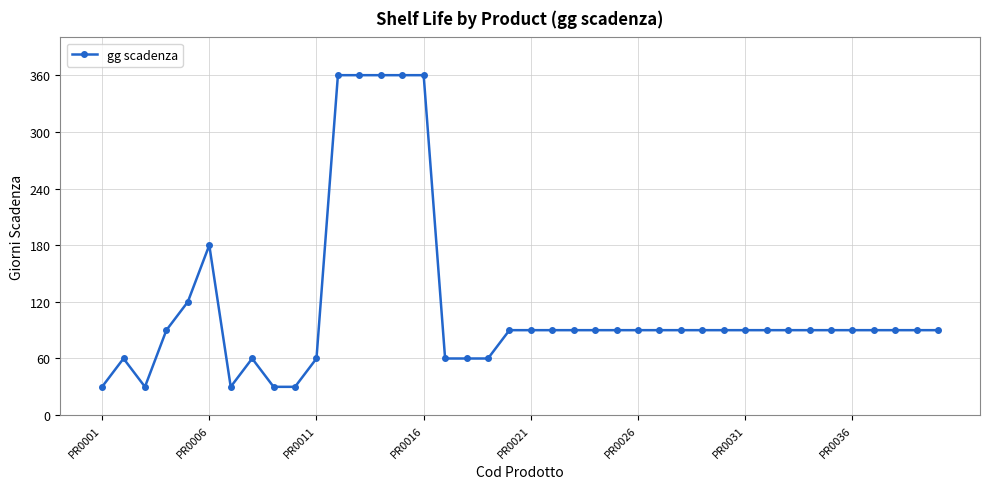

What is the sum of all values?

4590